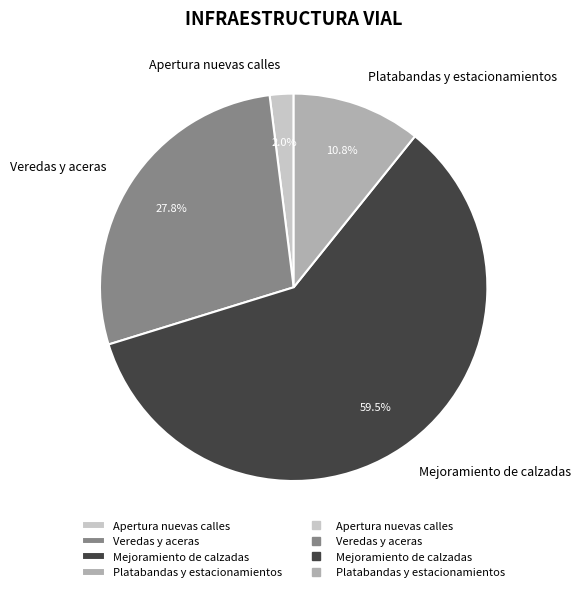

Which category accounts for the majority?

Mejoramiento de calzadas